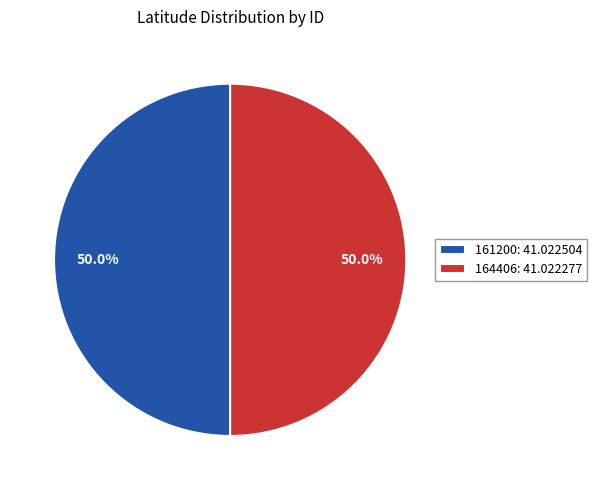

Combined, do 161200: 41.022504 and 164406: 41.022277 account for over 50%?

Yes